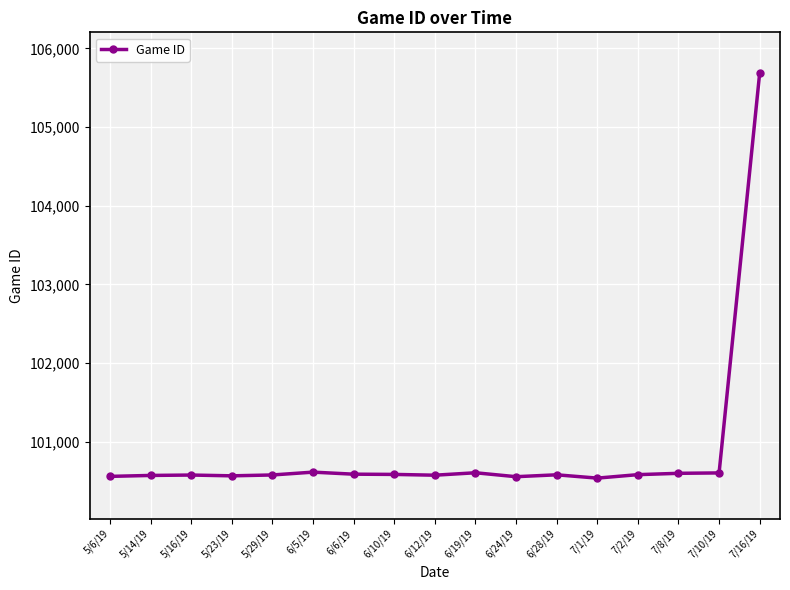

What value does the data have at 6/12/19, to the nearest 10?

100580